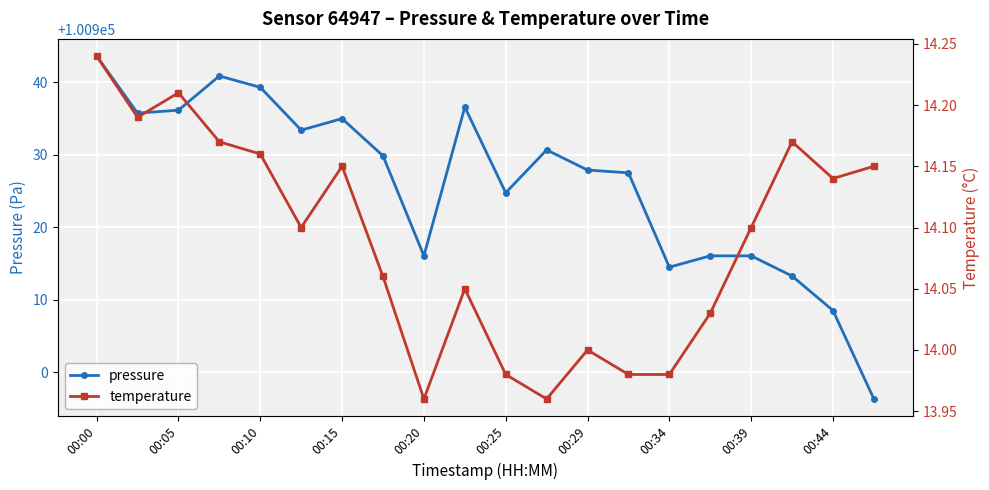

Is this an area chart (filled region under the line)?

No